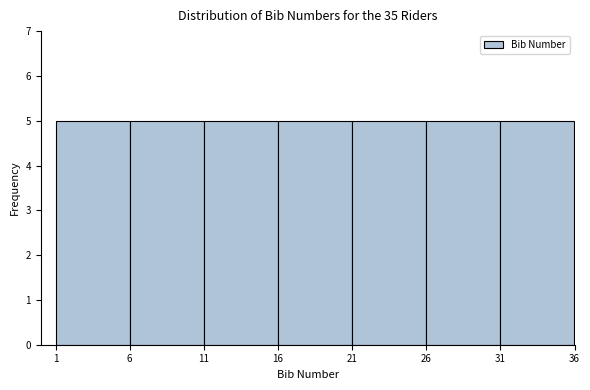

Reading left to right, list every bar in this chart as the range it spans on the x-axis followed by its height. The values are not printed on the chart, so give them approximately, as read against the axis.

1 to 6: 5
6 to 11: 5
11 to 16: 5
16 to 21: 5
21 to 26: 5
26 to 31: 5
31 to 36: 5